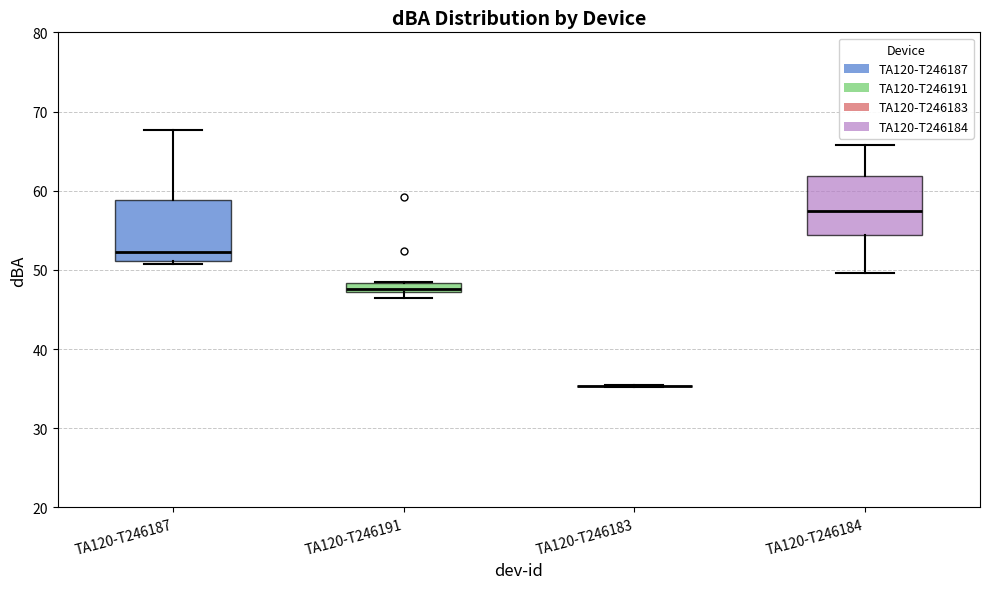

Where is the lower edge of the box for TA120-T246184 on the y-axis? The values are not printed on the chart, so give them approximately, as read against the axis.

54